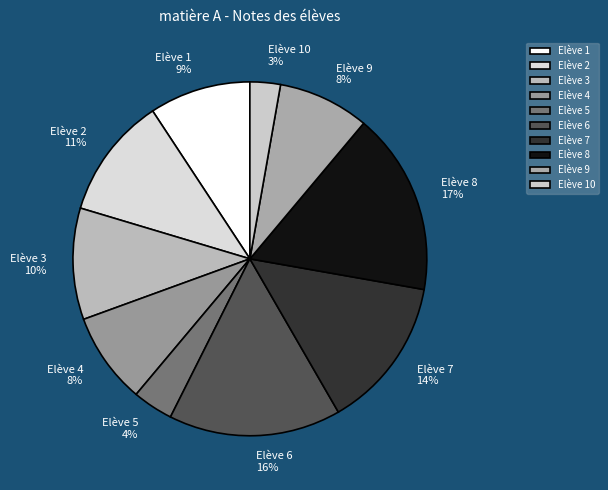

The Elève 7 slice represents 14% of the pie. True or false?

True